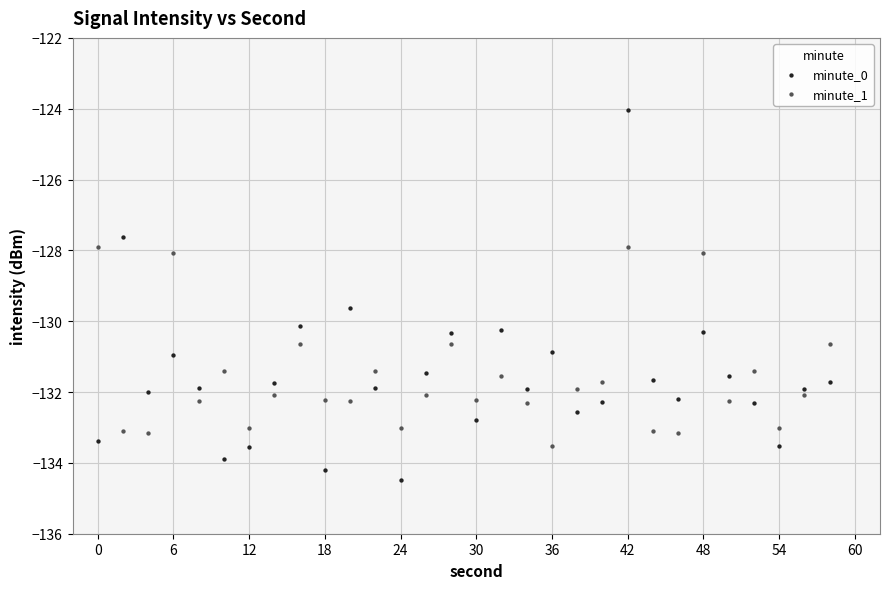

Which series reaches the minimum Y coordinate?

minute_0